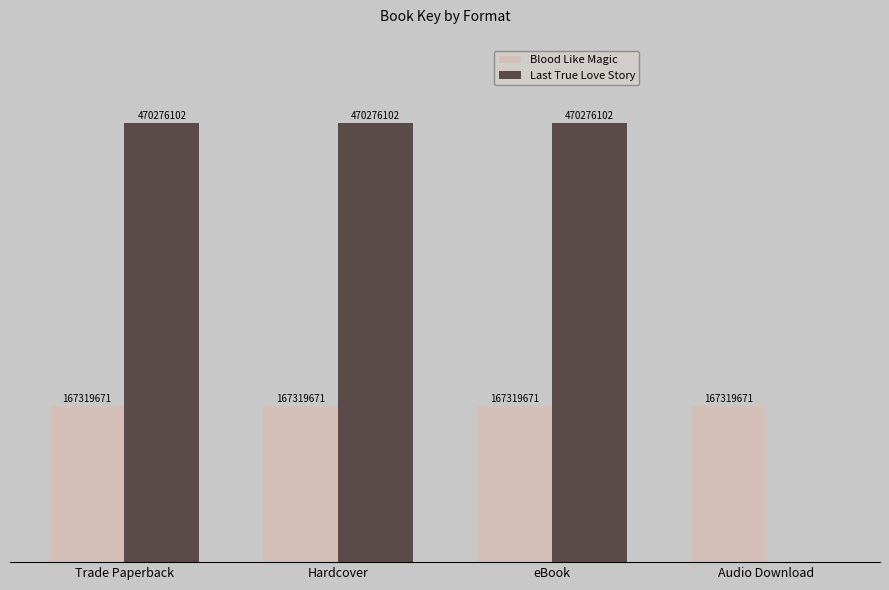

Are the bars grouped side by side (vs. stacked)?

Yes